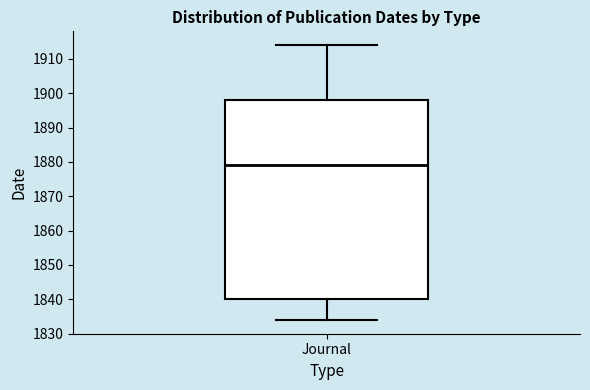

Transcribe this box plot: give where the median line is, the range the box spans, and where the two whiskers end, as read against the y-axis. The values are not printed on the chart, so give them approximately, as read against the axis.

median 1879, box 1840 to 1898, whiskers 1834 to 1914